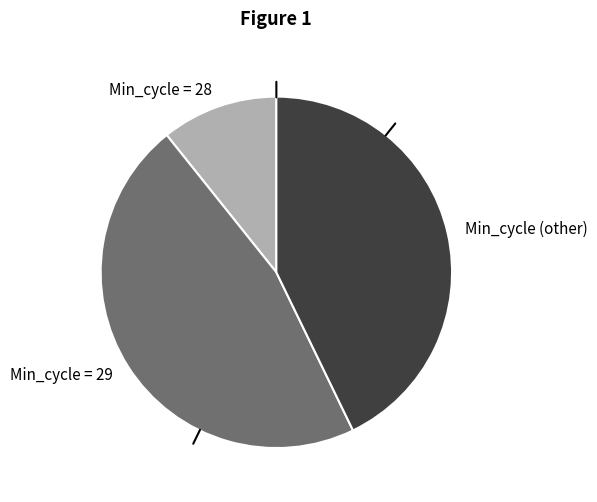

Rank the categories by value from highest to lowest.

Min_cycle = 29, Min_cycle (other), Min_cycle = 28